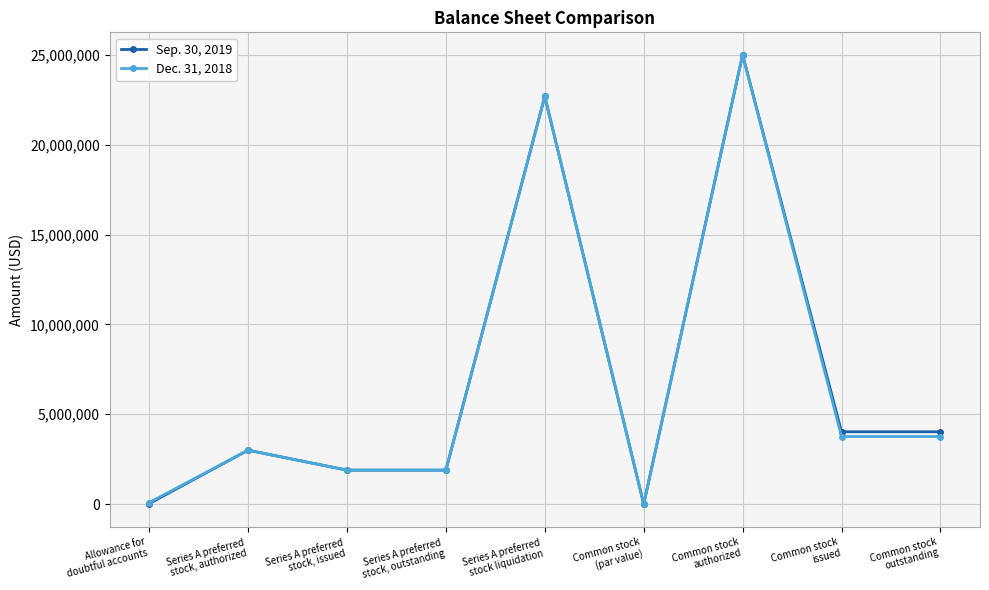

What position from the left is Common stock
authorized?

7